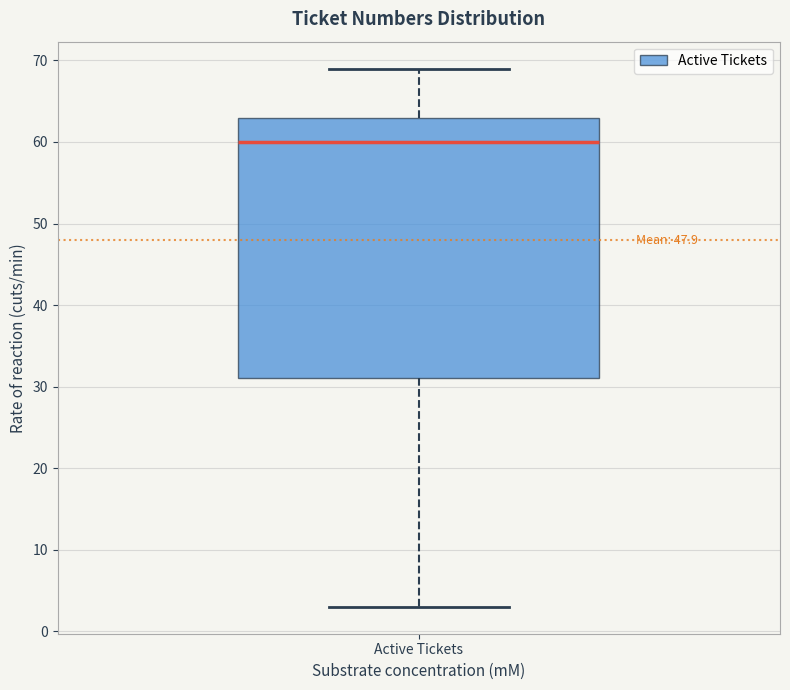

Read this box plot against the y-axis: the position of the median line, the range covered by the box, and the ends of both whiskers. The values are not printed on the chart, so give them approximately, as read against the axis.

median 60, box 31 to 63, whiskers 3 to 69